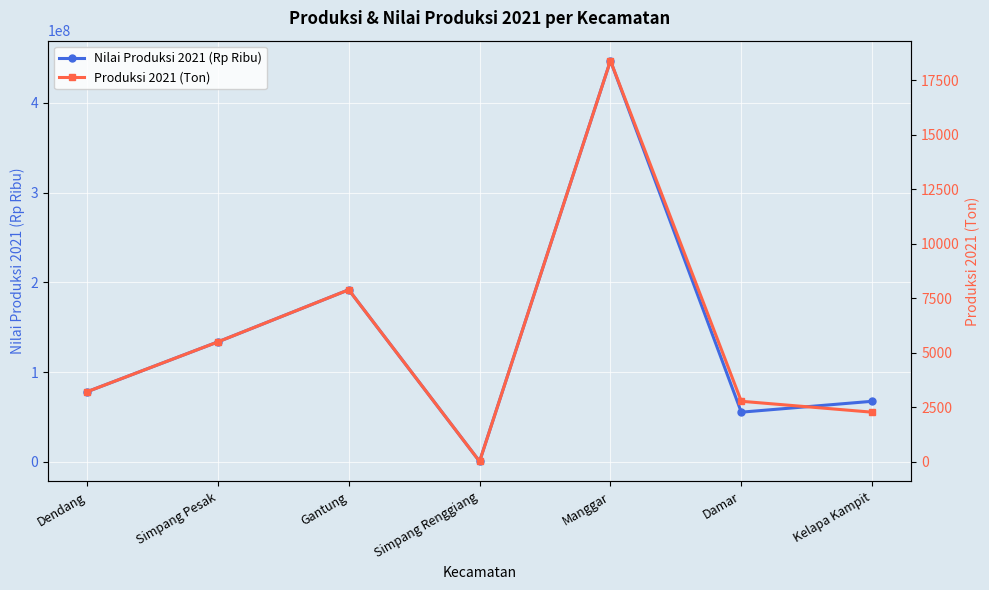

What is the label of the 7th point from the left?

Kelapa Kampit